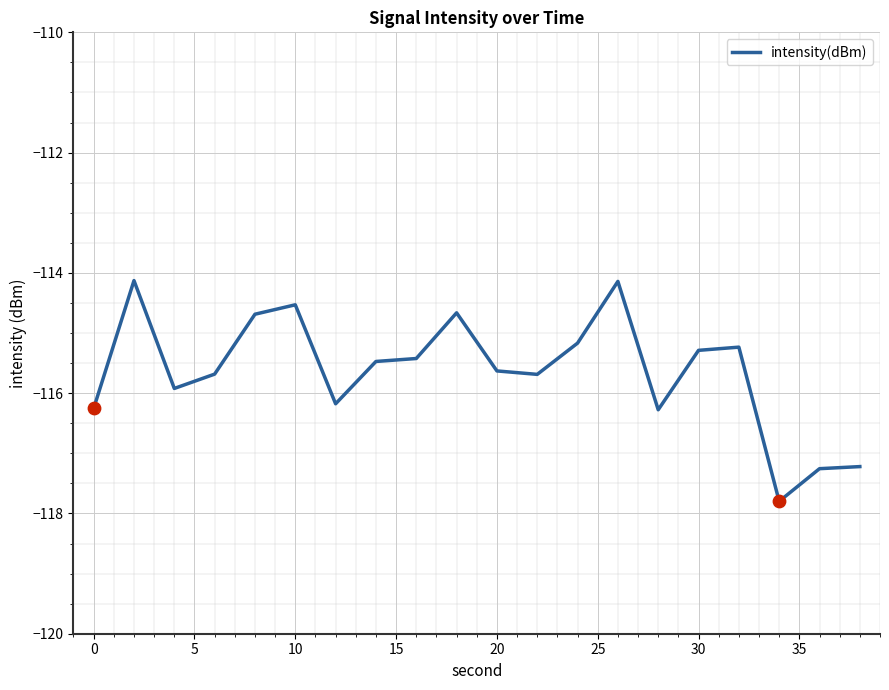

What is the smallest value displayed?

-117.8